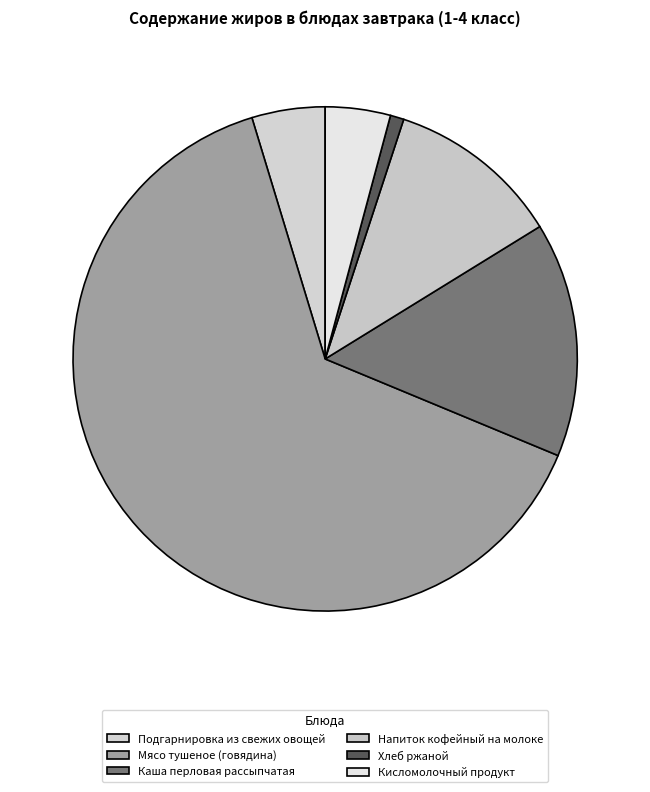

What is the majority slice?

Мясо тушеное (говядина)